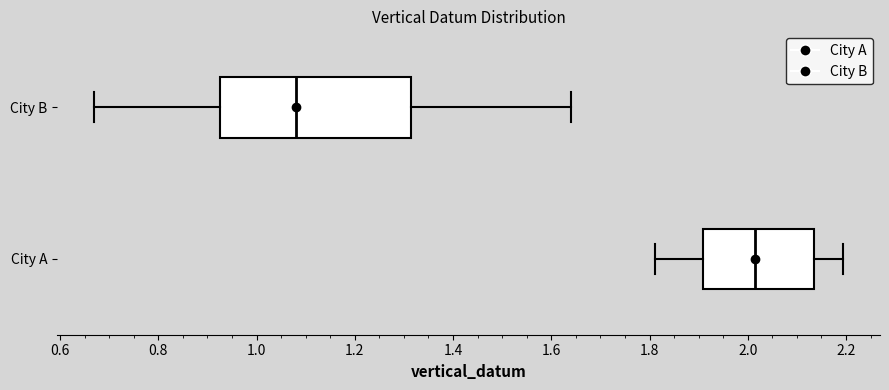

Which box's median line is the furthest to the left?

City B